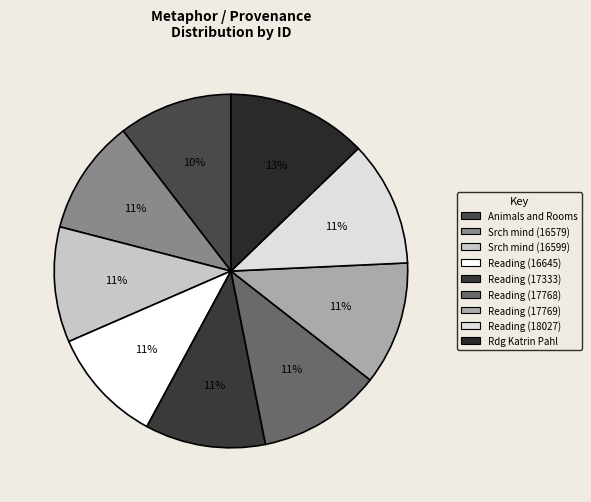

How many slices are in this pie chart?

9